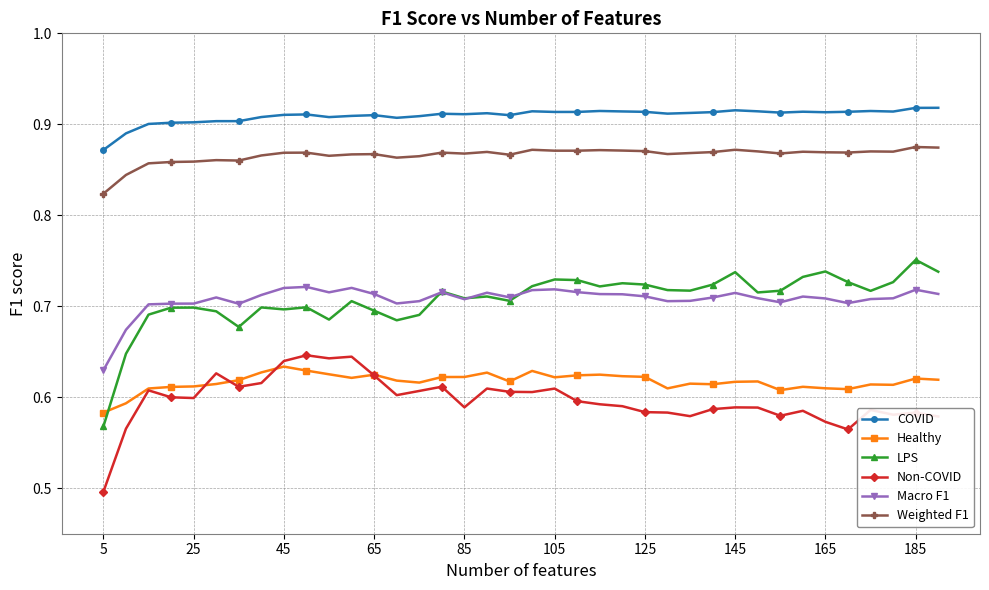

What is the smallest value displayed?

0.5